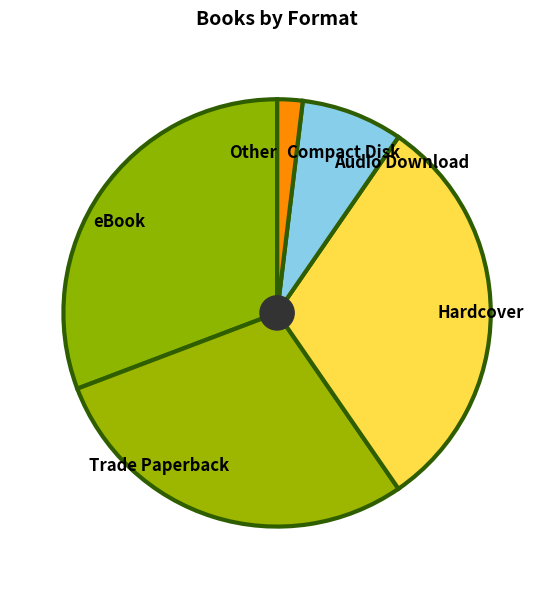

The Compact Disk slice represents 2% of the pie. True or false?

True